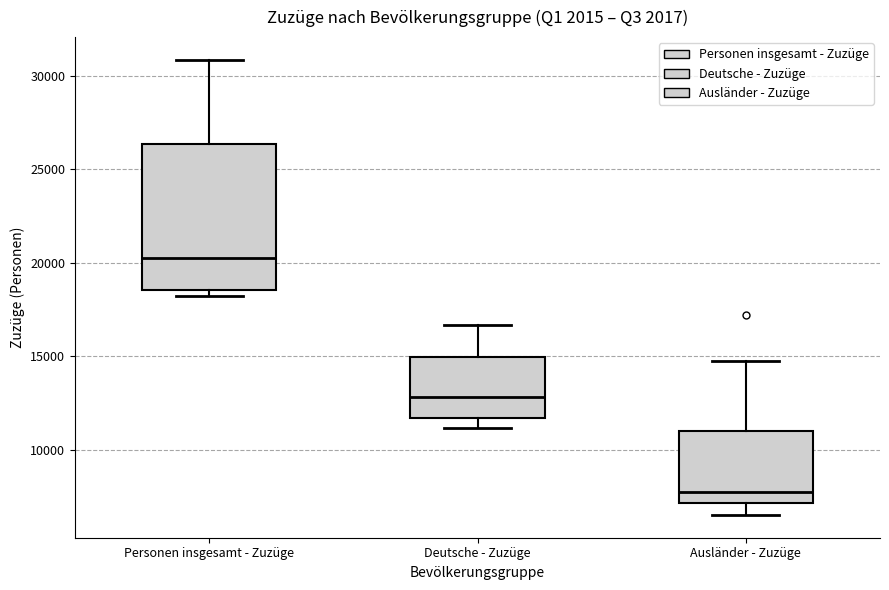

Reading left to right, transcribe this box plot: for each box, give where its median line is, the range the box spans, and where its two whiskers end, as read against the y-axis. The values are not printed on the chart, so give them approximately, as read against the axis.

Personen insgesamt - Zuzüge: median 20500, box 18500 to 26500, whiskers 18000 to 31000
Deutsche - Zuzüge: median 13000, box 11500 to 15000, whiskers 11000 to 16500
Ausländer - Zuzüge: median 7500, box 7000 to 11000, whiskers 6500 to 14500